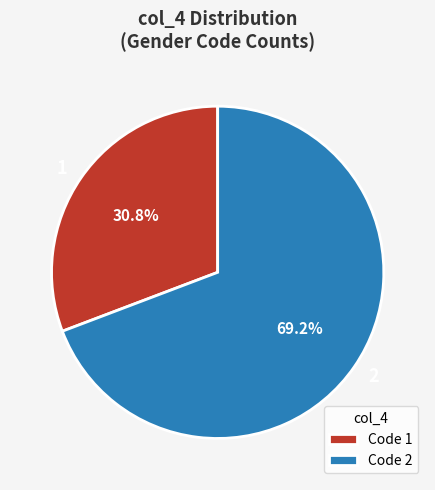

What is the ratio of the value at 1 to the value at 2?

0.4